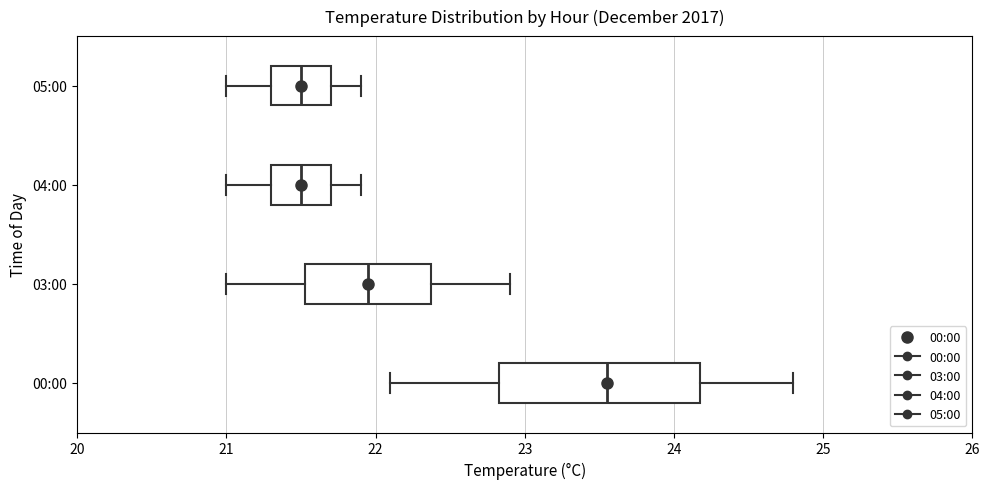

Where does the median line of the box for 03:00 sit on the x-axis? The values are not printed on the chart, so give them approximately, as read against the axis.

22.0